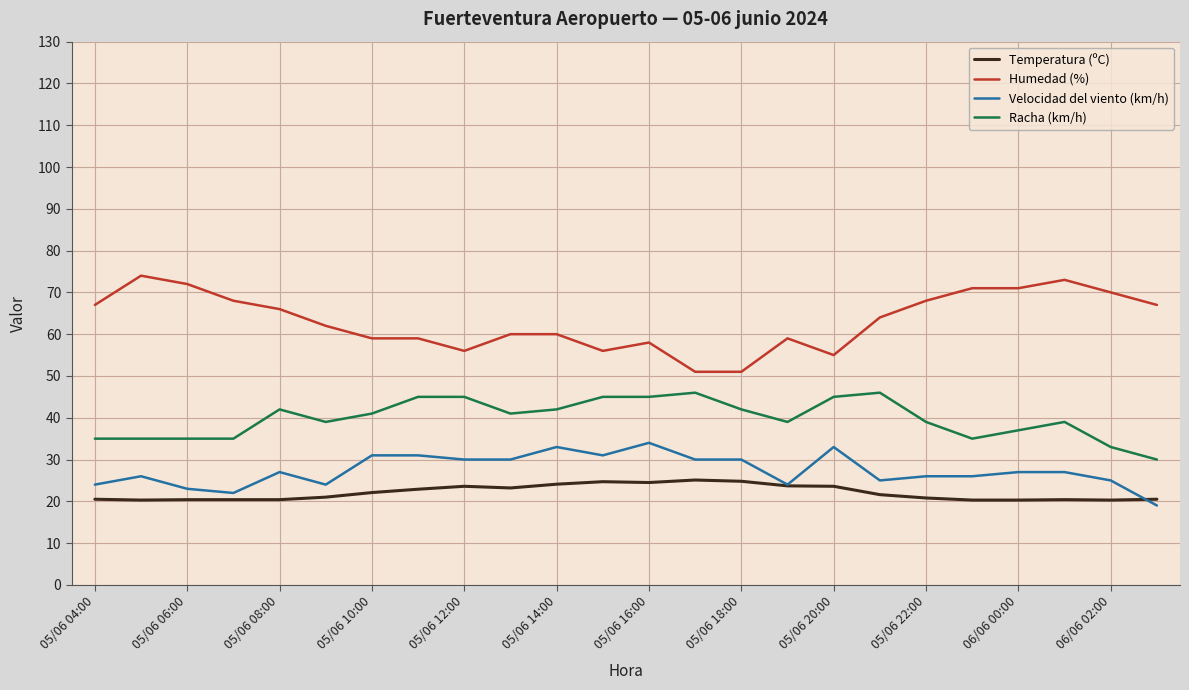

Rank the series by their maximum value, from highest to lowest.

Humedad (%), Racha (km/h), Velocidad del viento (km/h), Temperatura (ºC)